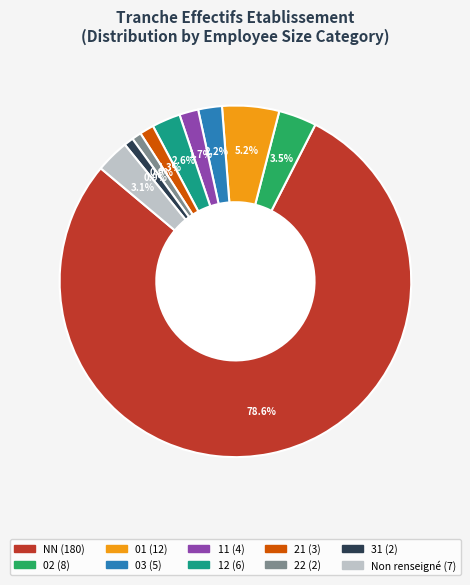

Is there any slice that represents more than half of the pie?

Yes